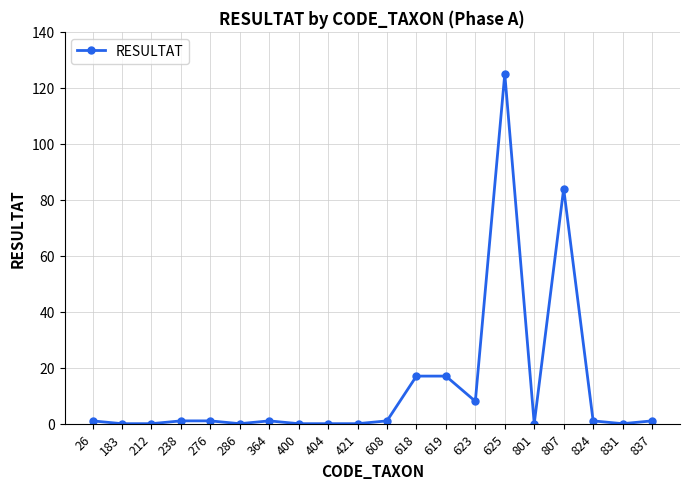

Count the number of categories in the chart.

20